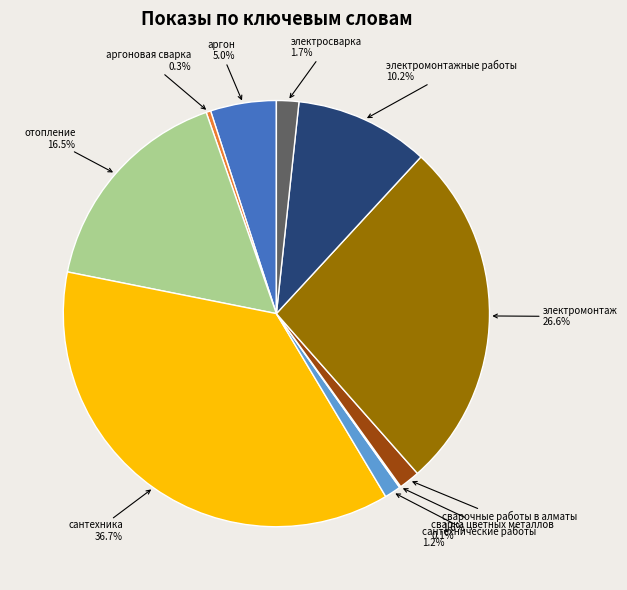

What portion of the pie excludes электромонтаж?

73.4%